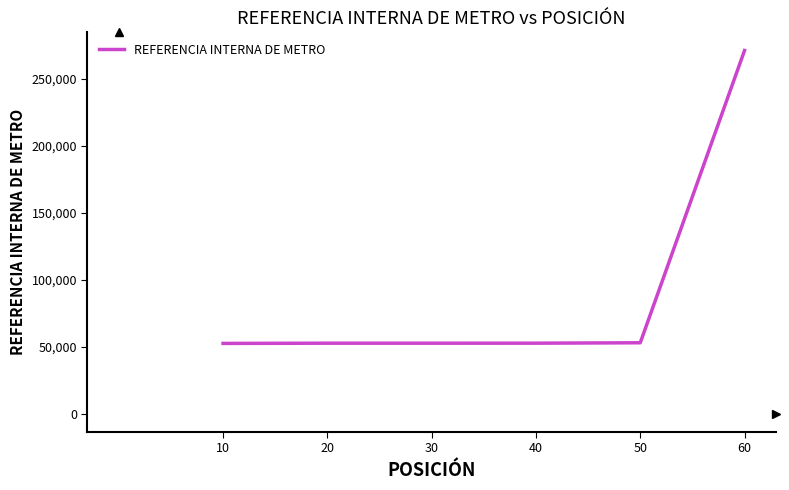

What is the difference between the values at 60 and 20?

218307